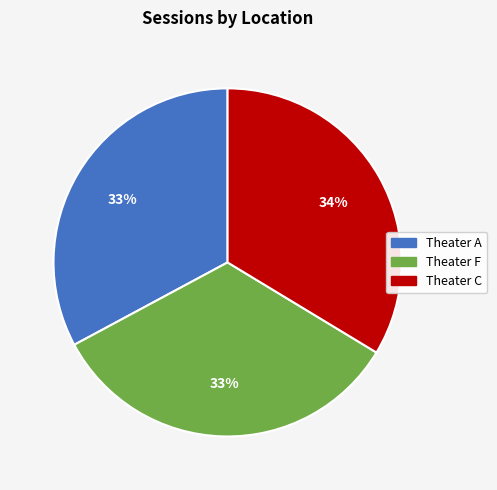

To the nearest percent, what is the average slice percentage?

33%